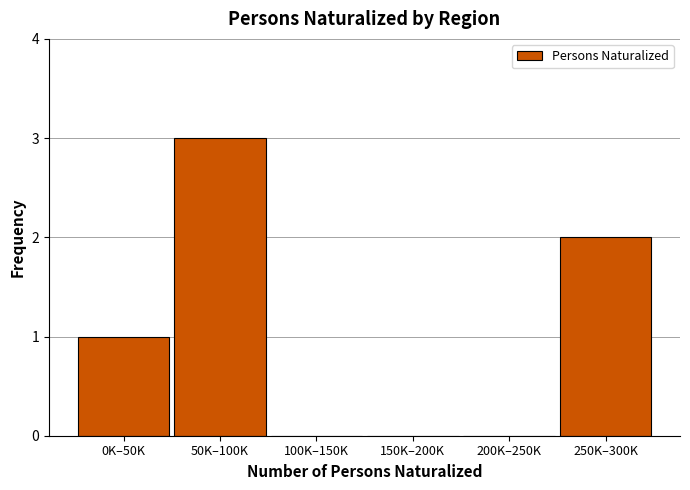

Reading left to right, list all the values displayed in this chart.

0K–50K=1	50K–100K=3	100K–150K=0	150K–200K=0	200K–250K=0	250K–300K=2